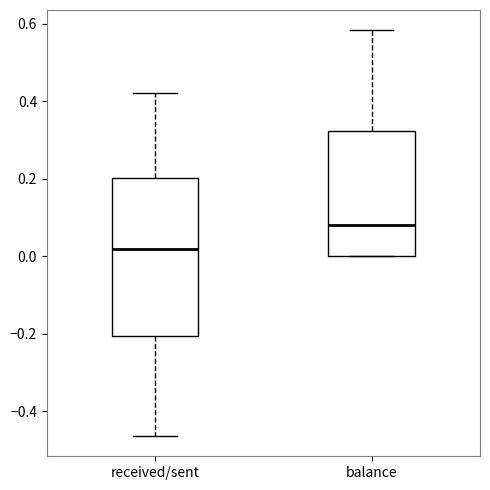

Reading left to right, transcribe this box plot: for each box, give where its median line is, the range the box spans, and where its two whiskers end, as read against the y-axis. The values are not printed on the chart, so give them approximately, as read against the axis.

received/sent: median 0.02, box -0.20 to 0.20, whiskers -0.46 to 0.42
balance: median 0.08, box 0.00 to 0.32, whiskers 0.00 to 0.58